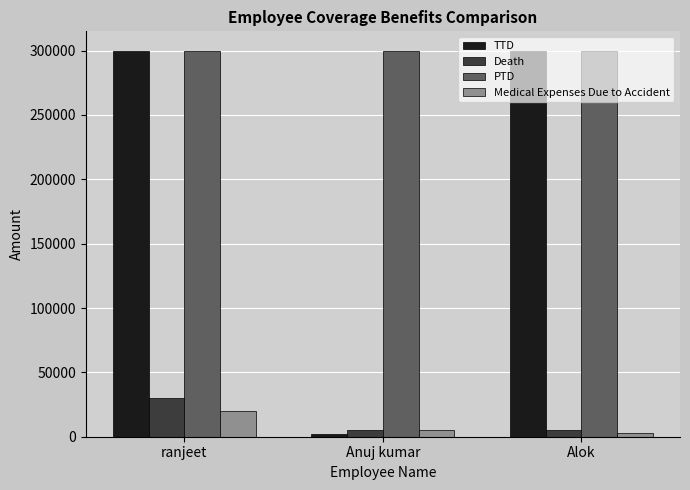

What is the label of the 2nd bar from the right?

Anuj kumar